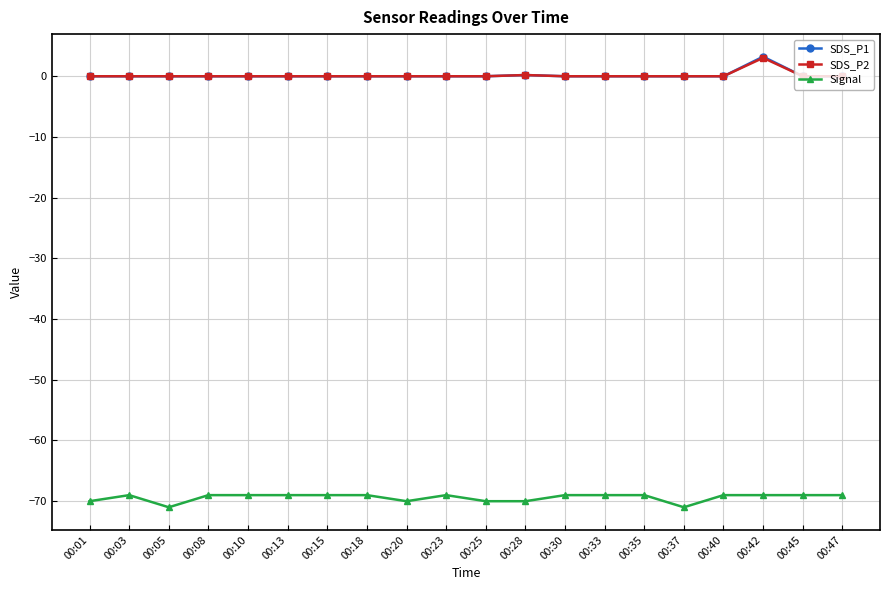

What is the total value across all series at 00:35?

-69.0